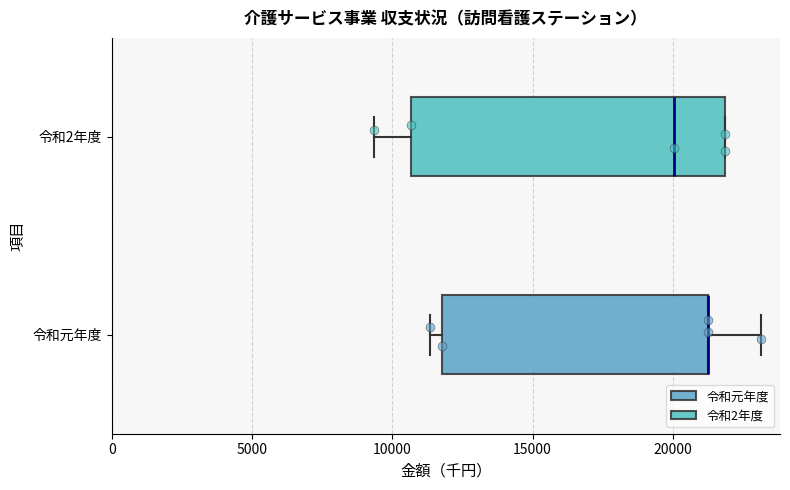

Where is the left edge of the box for 令和元年度 on the x-axis? The values are not printed on the chart, so give them approximately, as read against the axis.

12000